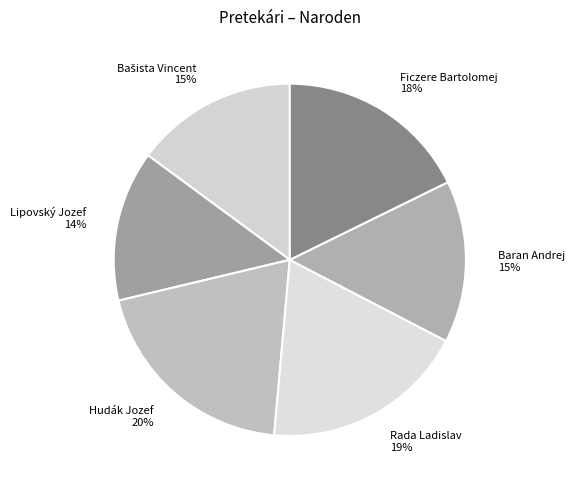

True or false: Baran Andrej accounts for 10% of the total.

False